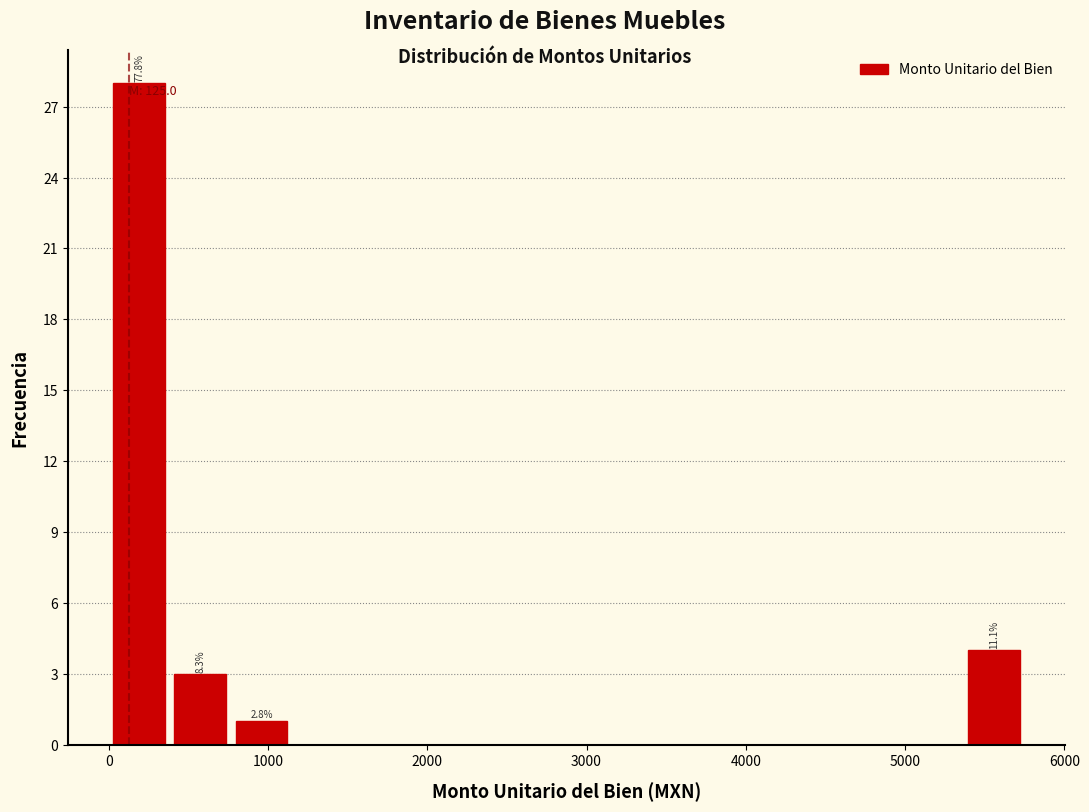

Read against the x-axis, roughly where is the centre of the tallest bar?

200